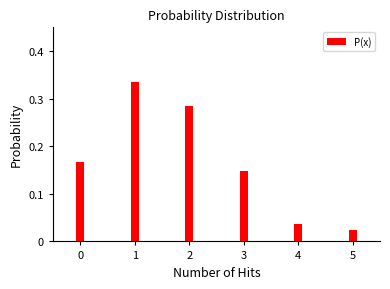

What is the change in value from 2 to 5?

-0.3